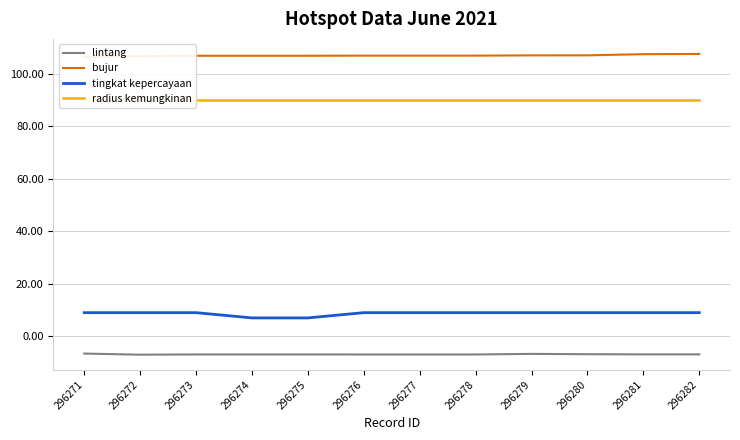

How many lines are shown in the chart?

4